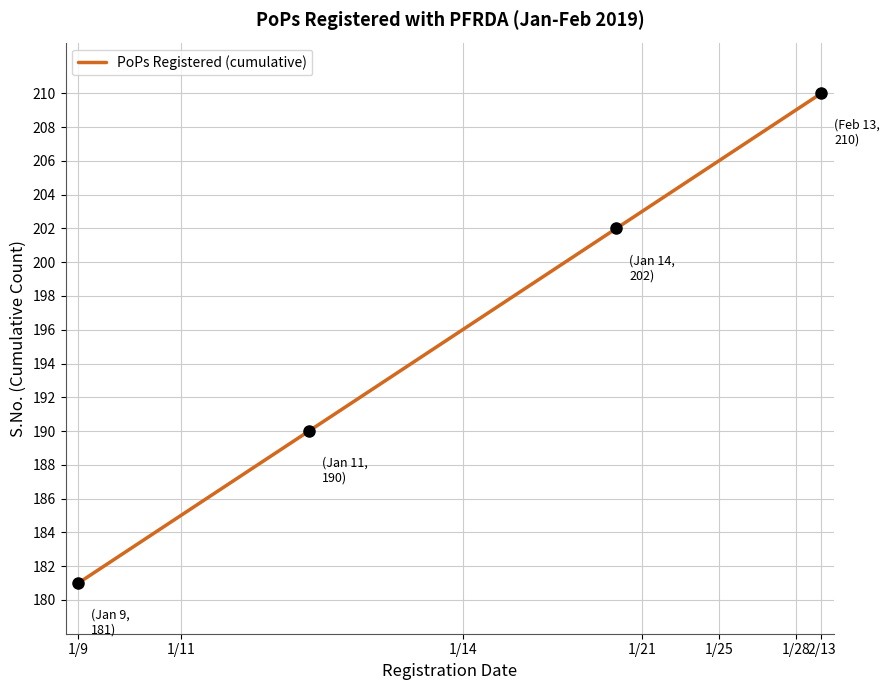

What is the minimum value shown in the chart?

181